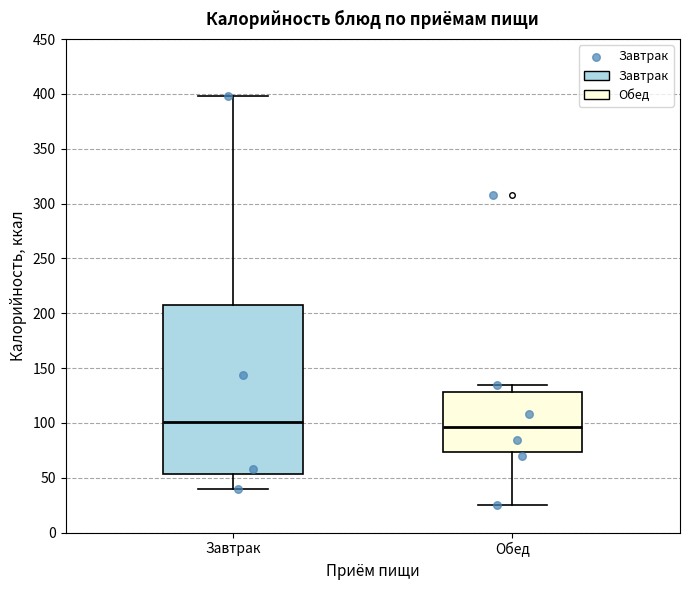

Which box is the tallest, from its lower edge to its upper edge?

Завтрак